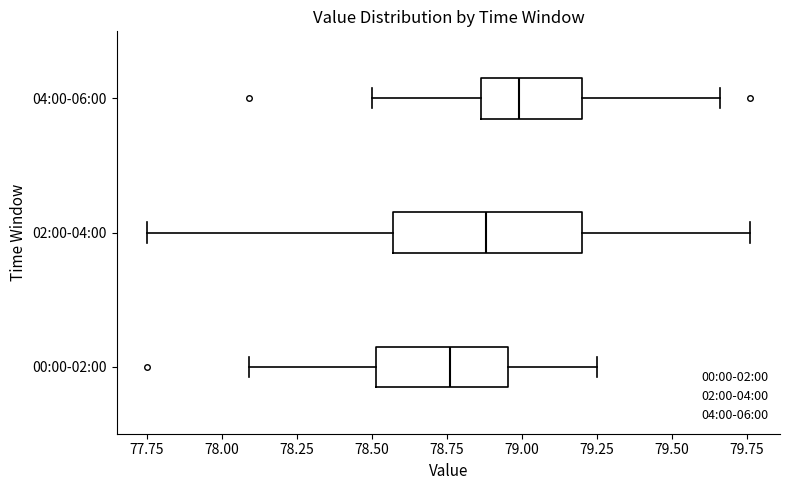

Where does the left whisker of the box for 02:00-04:00 end on the x-axis? The values are not printed on the chart, so give them approximately, as read against the axis.

77.75